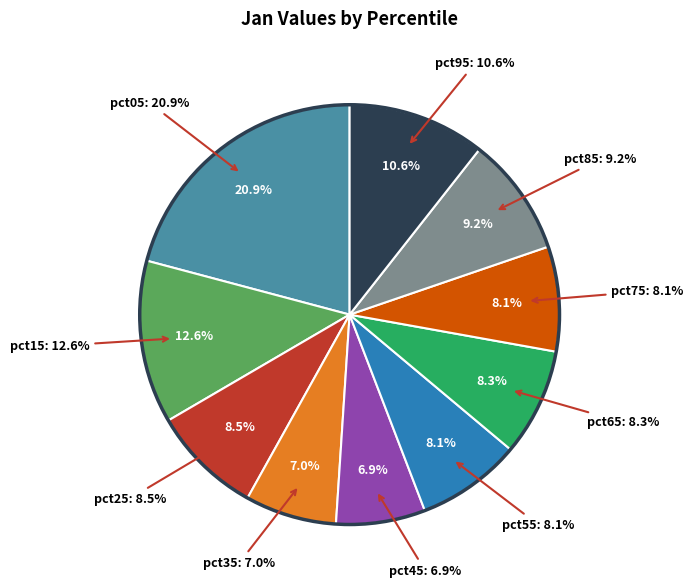

Does any single category account for the majority?

No